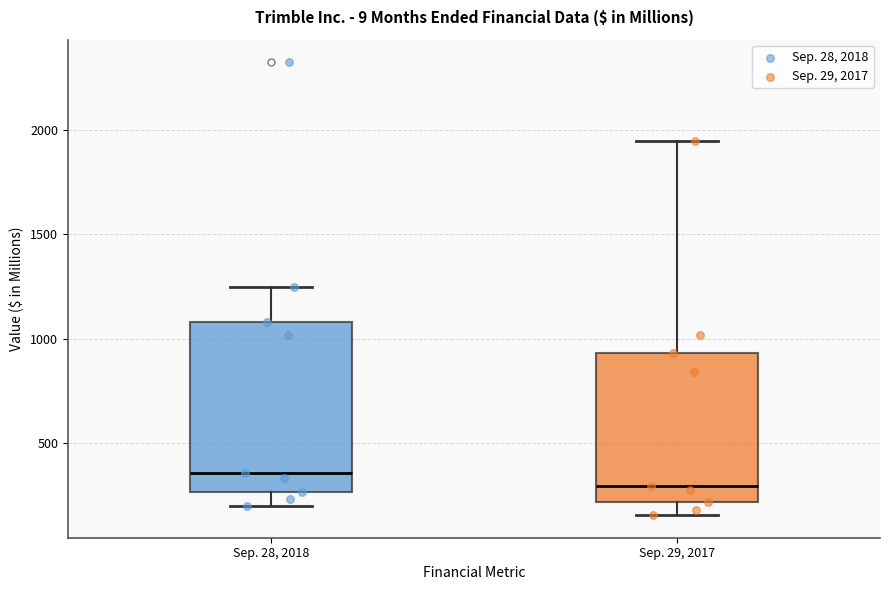

Reading left to right, transcribe this box plot: for each box, give where its median line is, the range the box spans, and where its two whiskers end, as read against the y-axis. The values are not printed on the chart, so give them approximately, as read against the axis.

Sep. 28, 2018: median 350, box 250 to 1100, whiskers 200 to 1250
Sep. 29, 2017: median 300, box 200 to 950, whiskers 150 to 1950